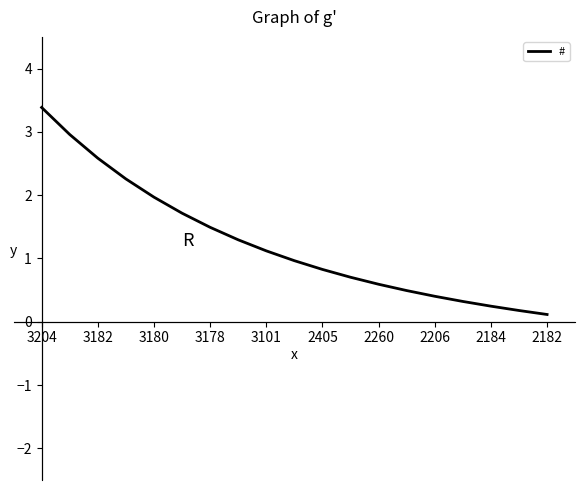

What is the maximum value shown in the chart?

3.4